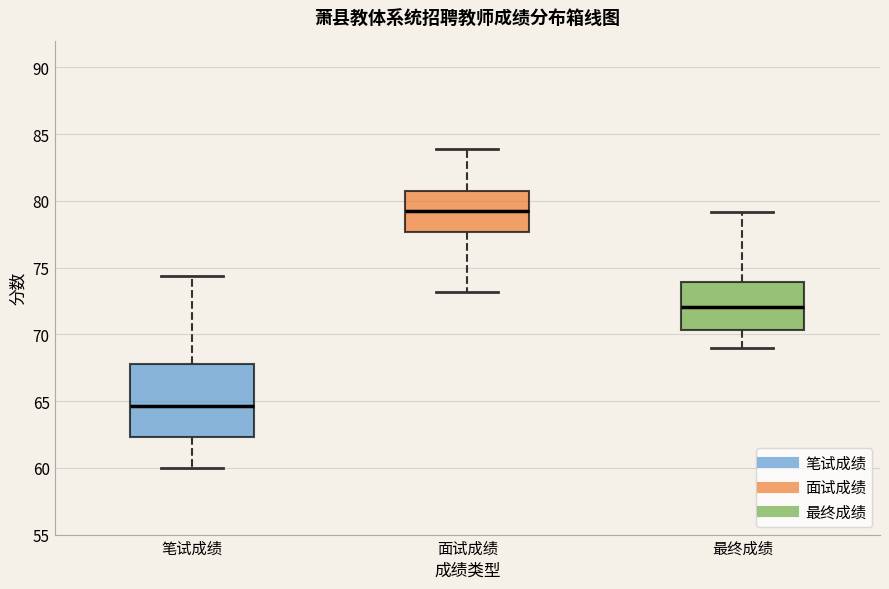

Reading left to right, read every box against the y-axis: the position of its median line, the range the box covers, and the ends of its whiskers. The values are not printed on the chart, so give them approximately, as read against the axis.

笔试成绩: median 64.5, box 62.5 to 68.0, whiskers 60.0 to 74.5
面试成绩: median 79.0, box 77.5 to 81.0, whiskers 73.0 to 84.0
最终成绩: median 72.0, box 70.5 to 74.0, whiskers 69.0 to 79.0